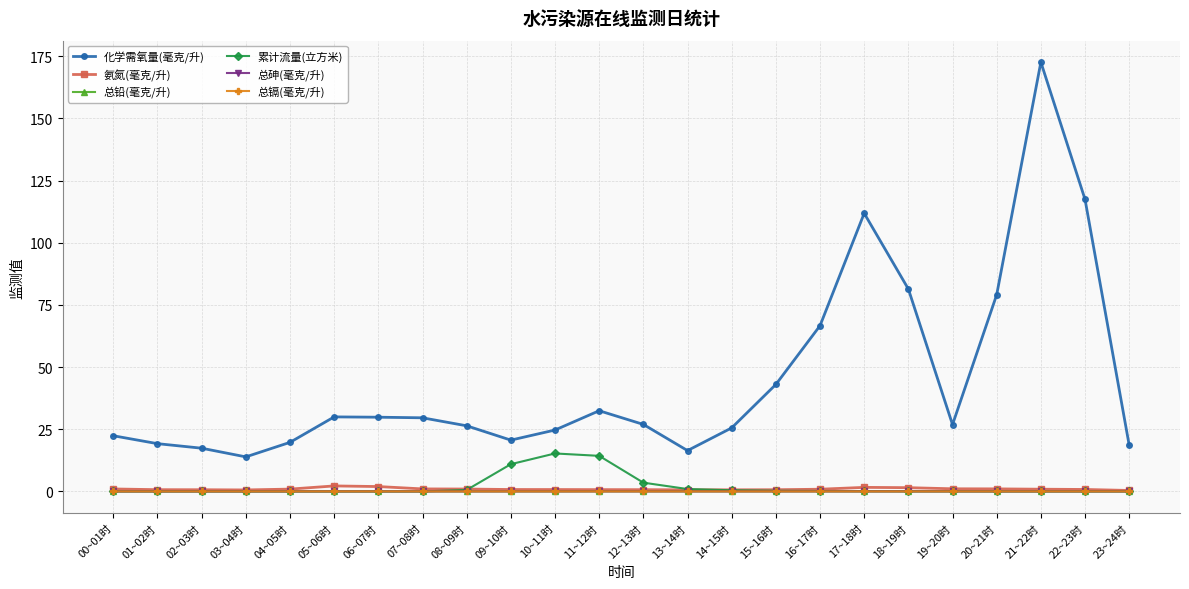

Does the chart display data point markers on the line(s)?

Yes